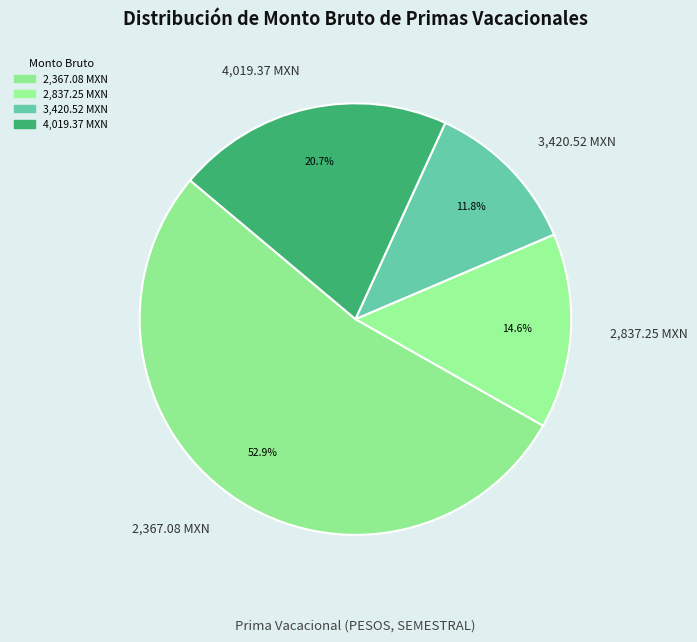

Does any single category account for the majority?

Yes